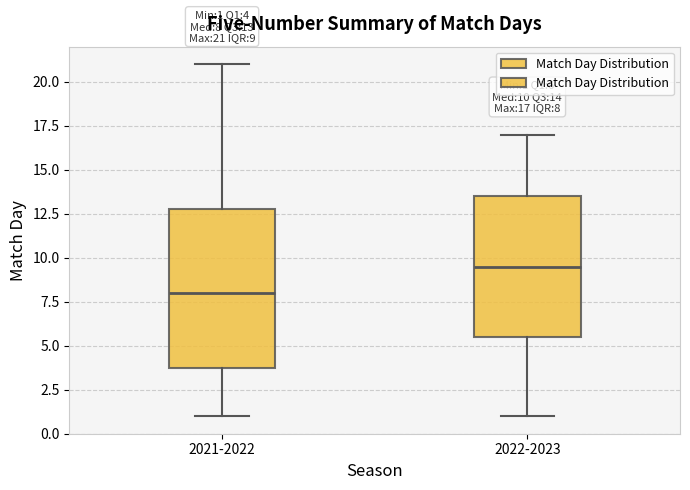

Which box's median line is the highest?

2022-2023